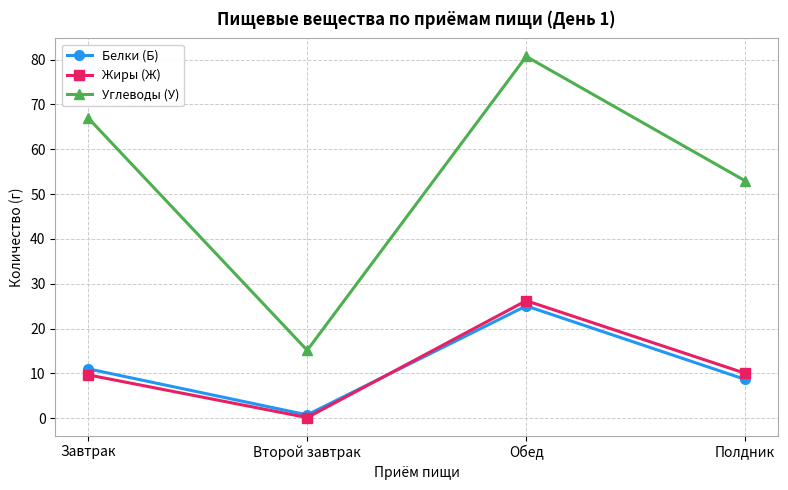

True or false: Углеводы (У) and Белки (Б) intersect in this chart.

False